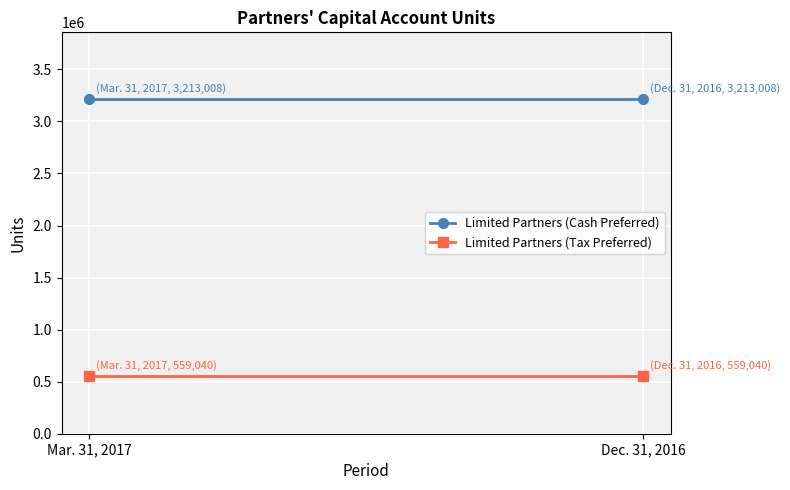

Reading right to left, what are all the values shown in this chart?

Limited Partners (Cash Preferred): 3213008	3213008
Limited Partners (Tax Preferred): 559040	559040